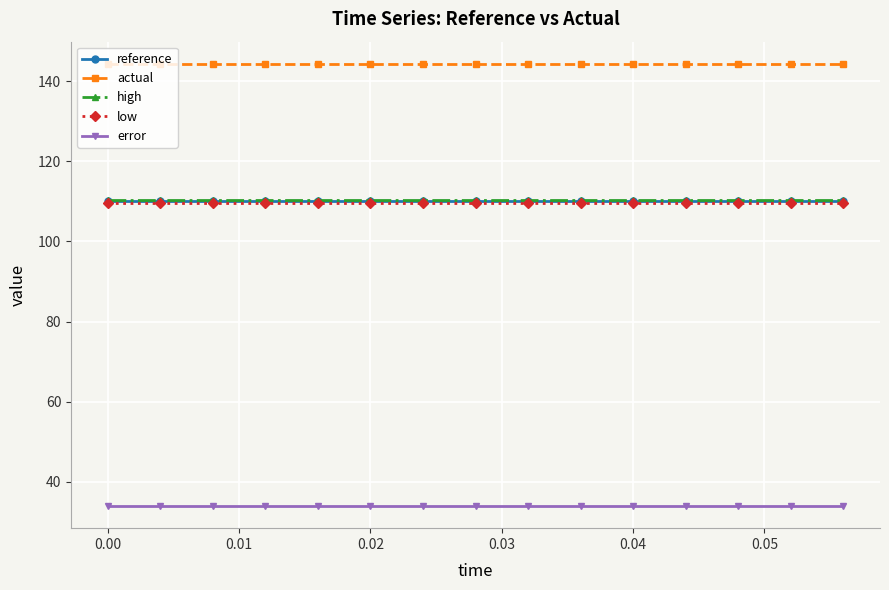

What is the highest value of the error series?

34.0